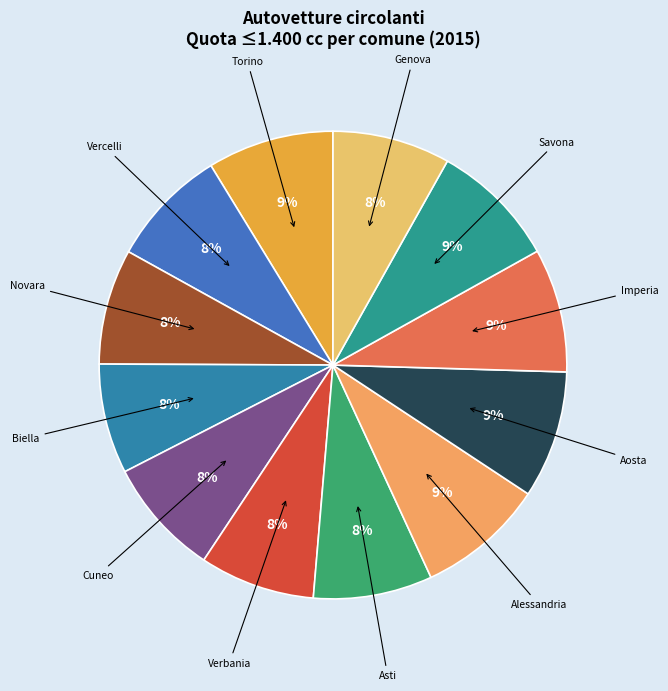

How many slices are in this pie chart?

12